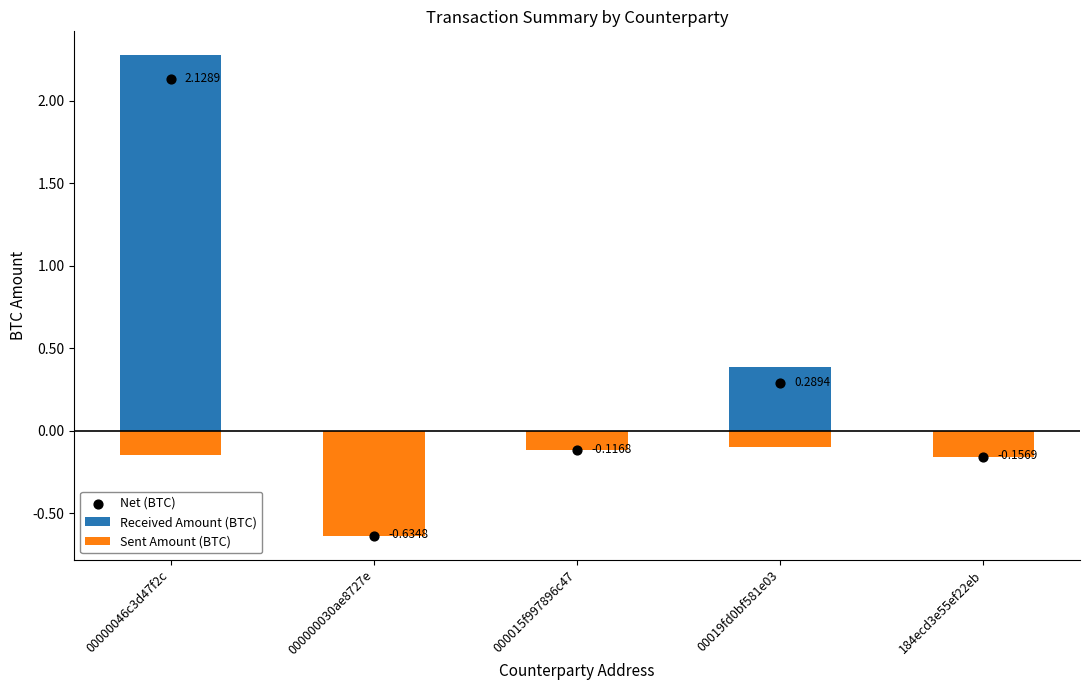

Which series has the largest total across all categories?

Received Amount (BTC)